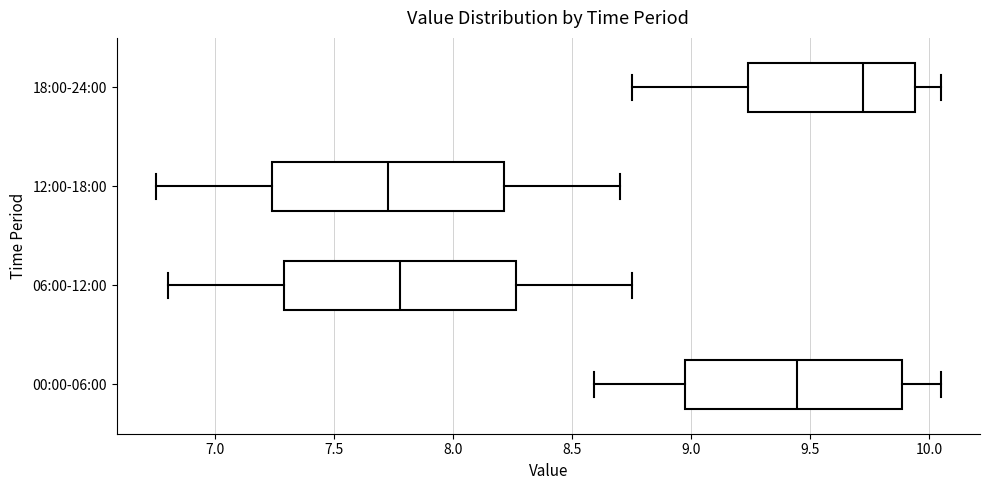

Which box has the furthest to the right median line?

18:00-24:00